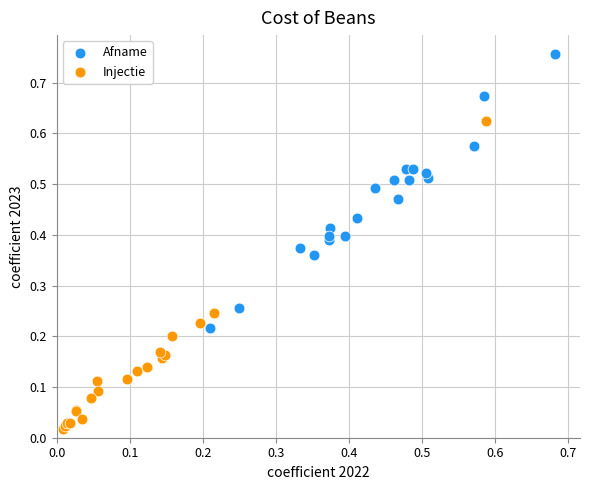

Which series contains the highest Y value?

Afname